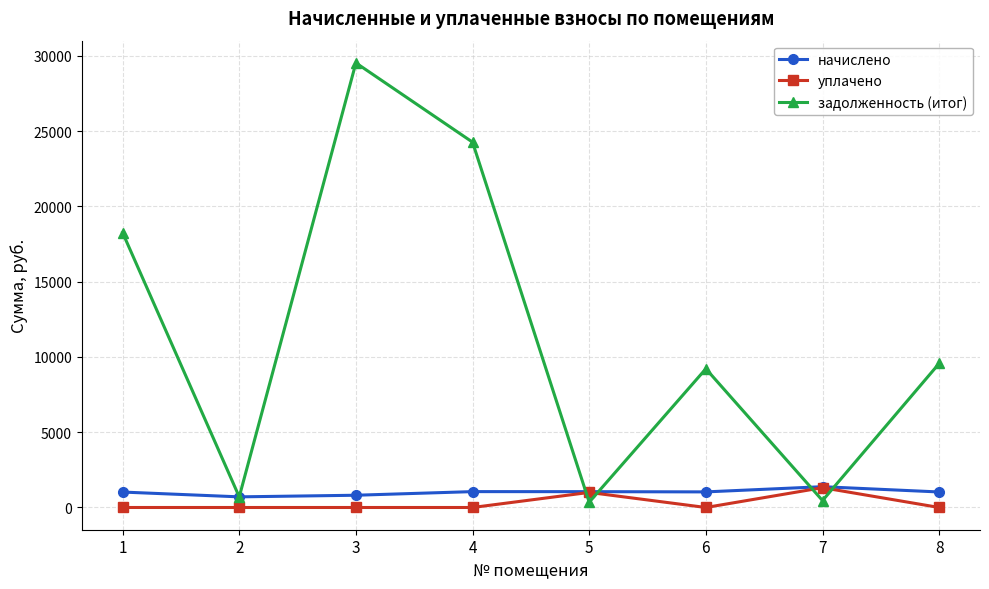

What is the minimum value for начислено?

706.3